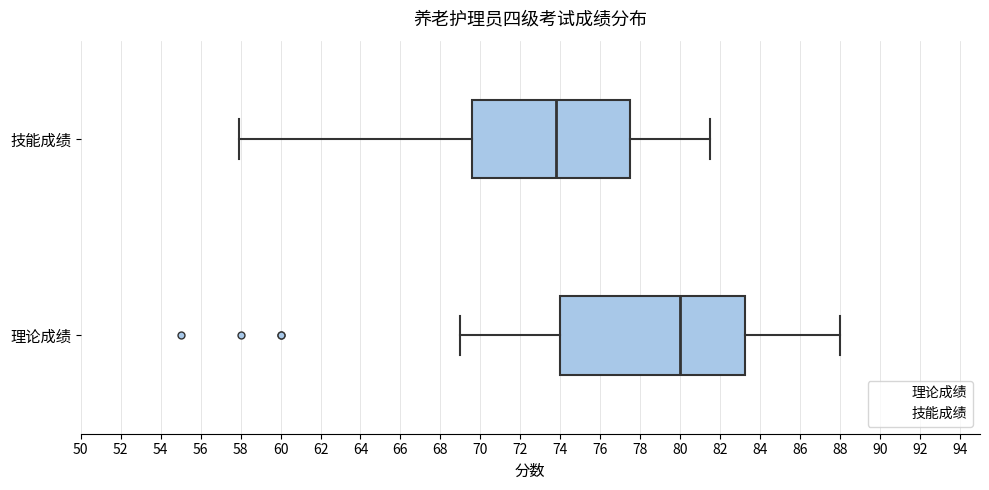

Comparing the boxes themselves (not the whiskers), which one is the widest?

理论成绩